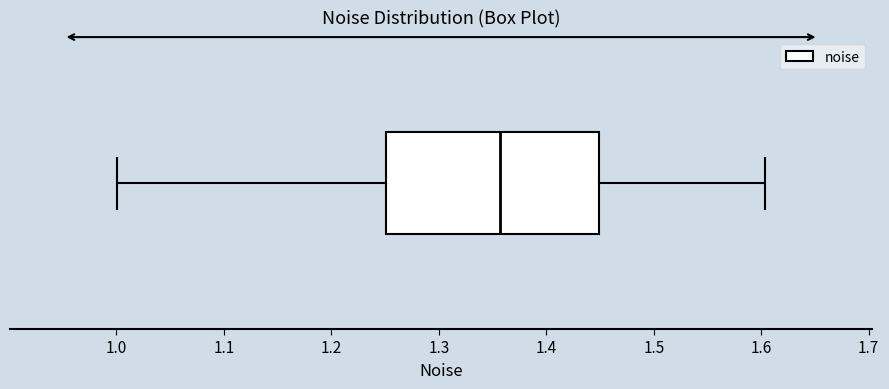

Transcribe this box plot: give where the median line is, the range the box spans, and where the two whiskers end, as read against the x-axis. The values are not printed on the chart, so give them approximately, as read against the axis.

median 1.36, box 1.25 to 1.45, whiskers 1.00 to 1.60